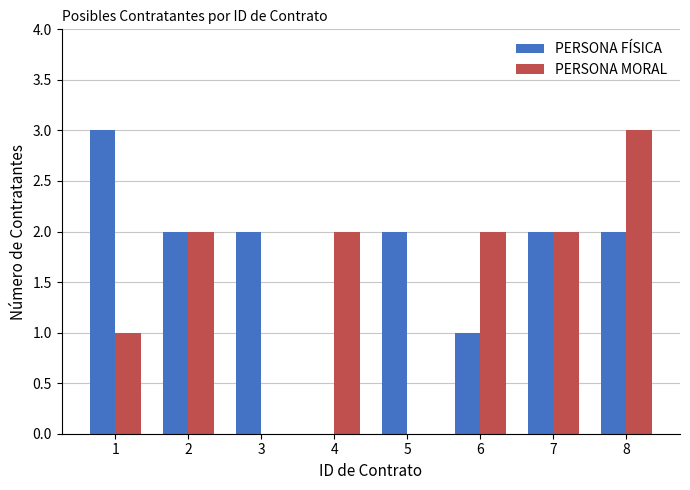

Is it true that PERSONA FÍSICA equals 0 at 4?

True